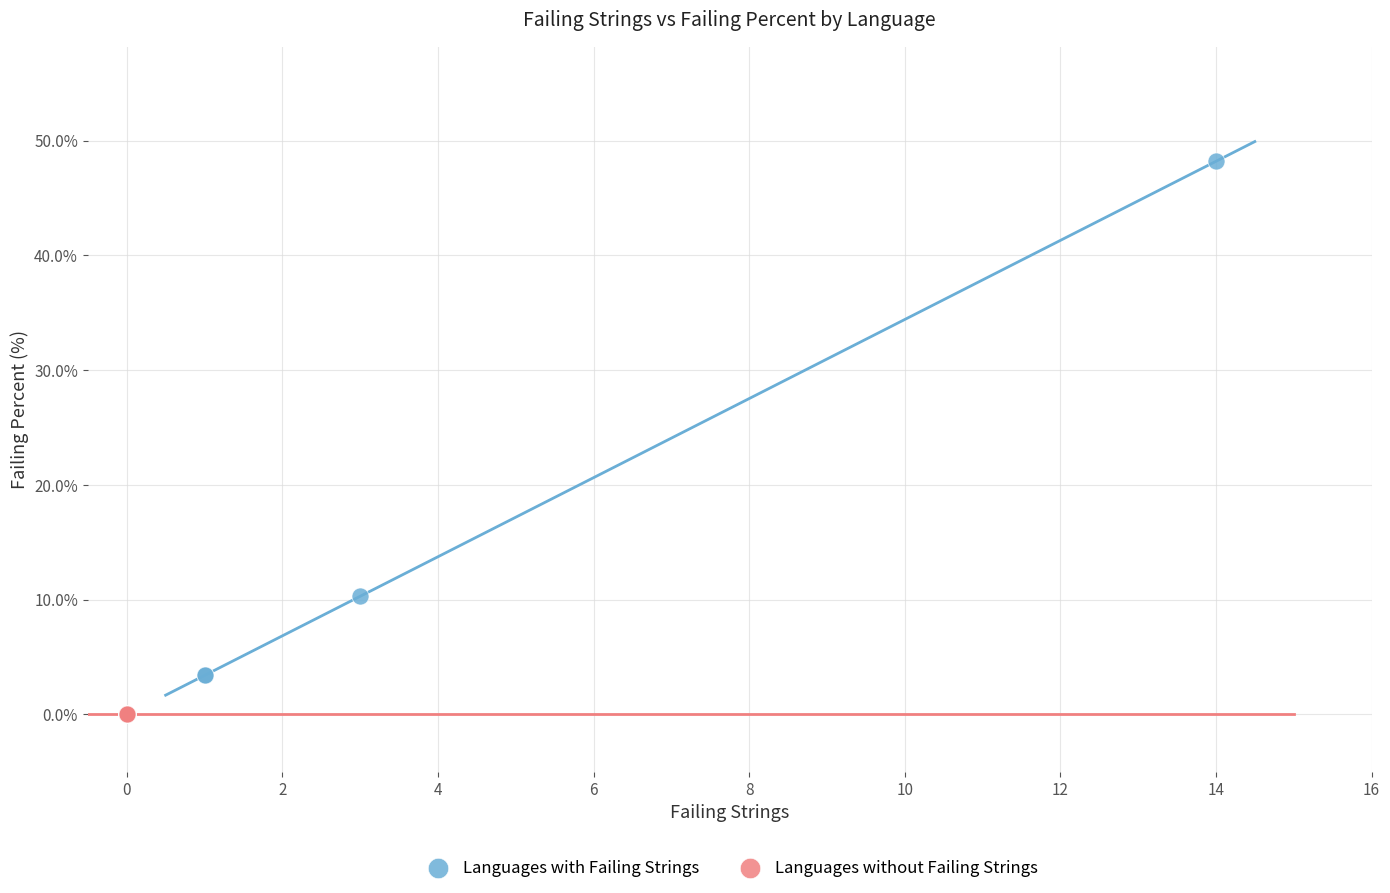

Which series contains the lowest Y value?

Languages without Failing Strings